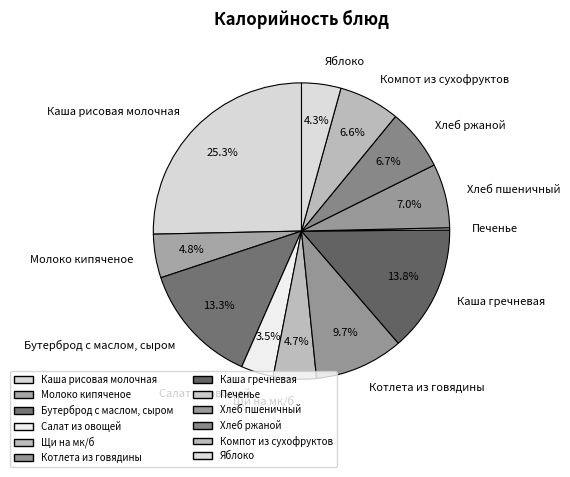

Which slice is the smallest?

Печенье